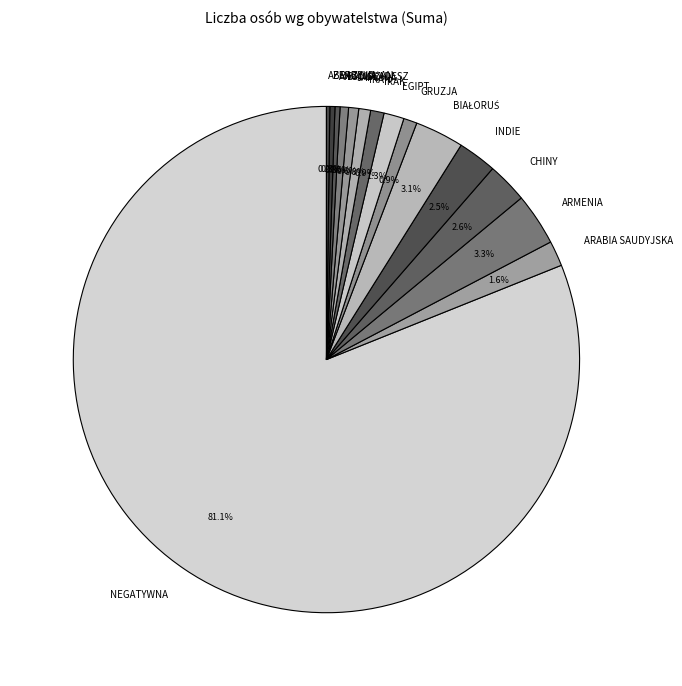

To the nearest percent, what is the difference between the CHINY and BRAZYLIA slice percentages?

2%